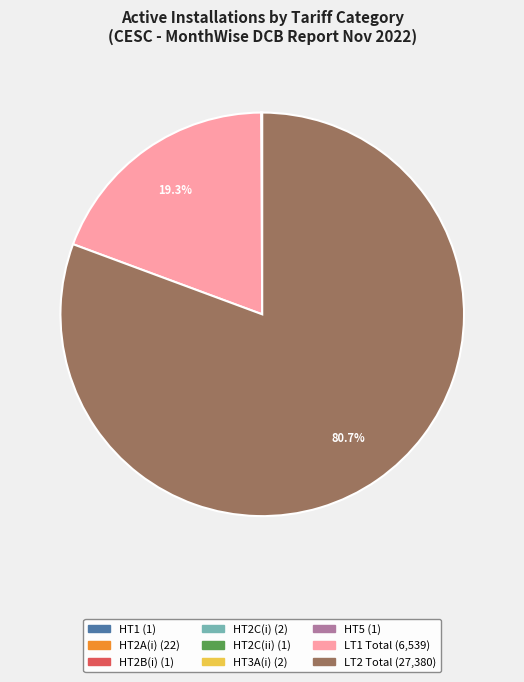

To the nearest percent, what is the average slice percentage?

11%